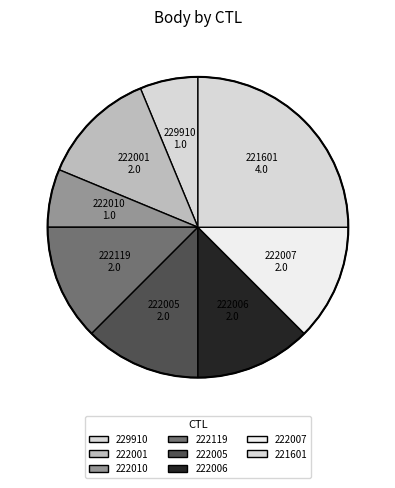

Approximately how many times larger is the value at 221601 compared to 222119?

2.0